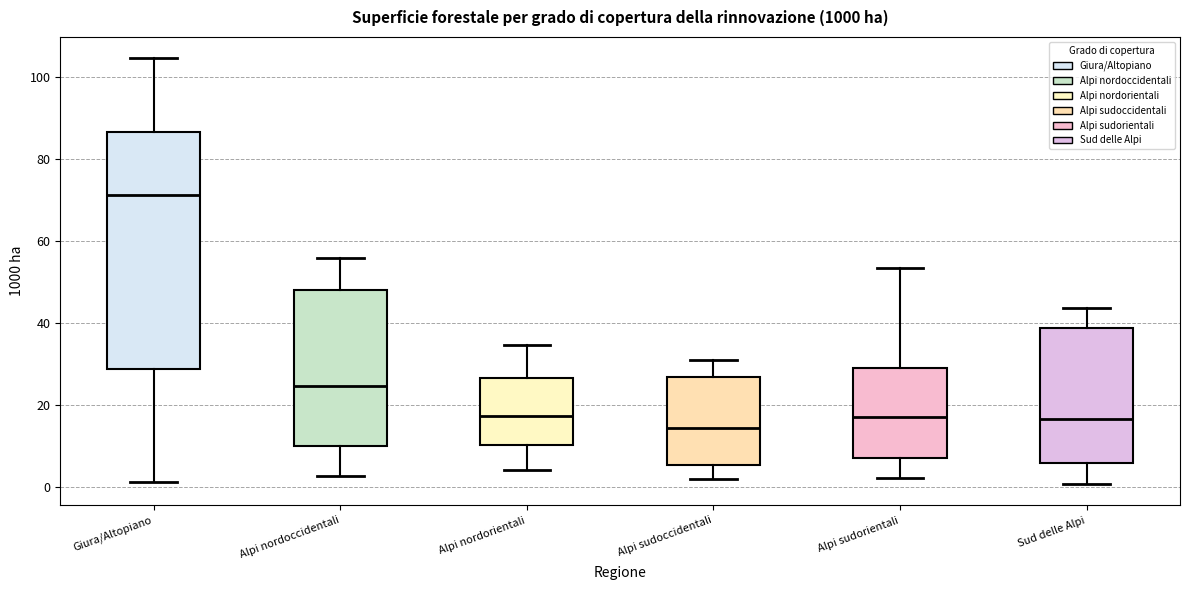

Comparing the boxes themselves (not the whiskers), which one is the tallest?

Giura/Altopiano